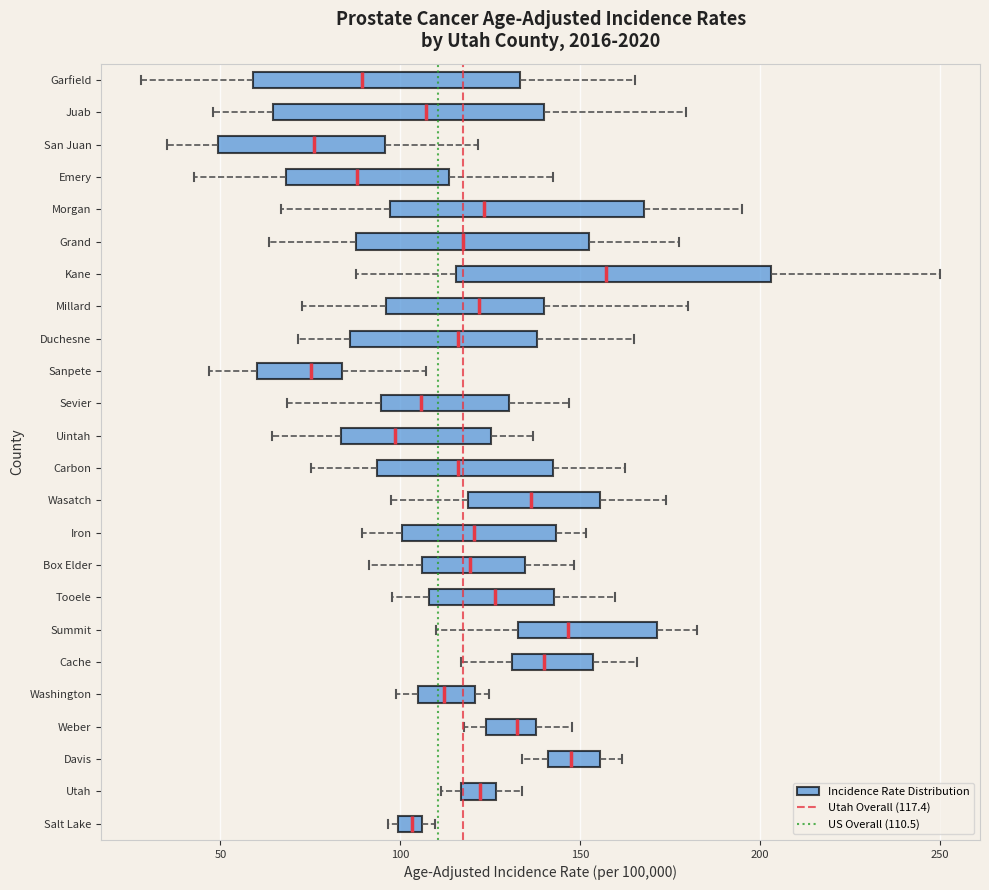

Where does the right whisker of the box for Wasatch end on the x-axis? The values are not printed on the chart, so give them approximately, as read against the axis.

175